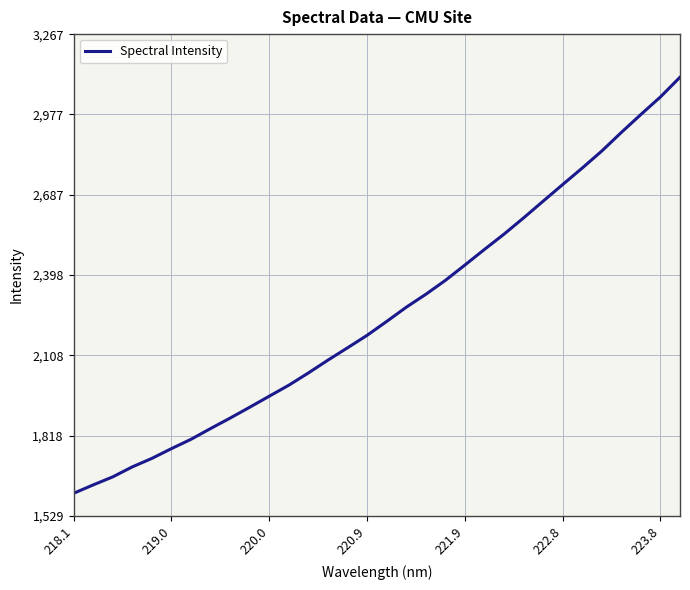

What is the difference between the maximum and minimum values?

1501.5